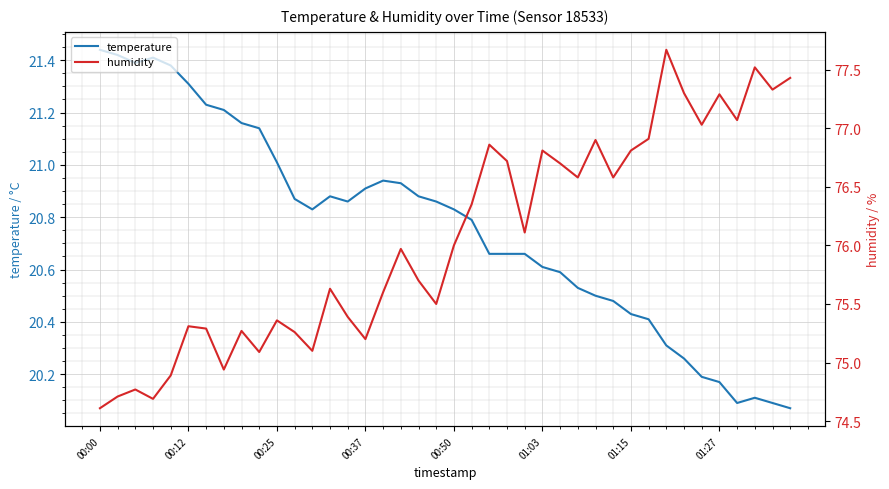

What are all the series names shown in the legend?

temperature, humidity